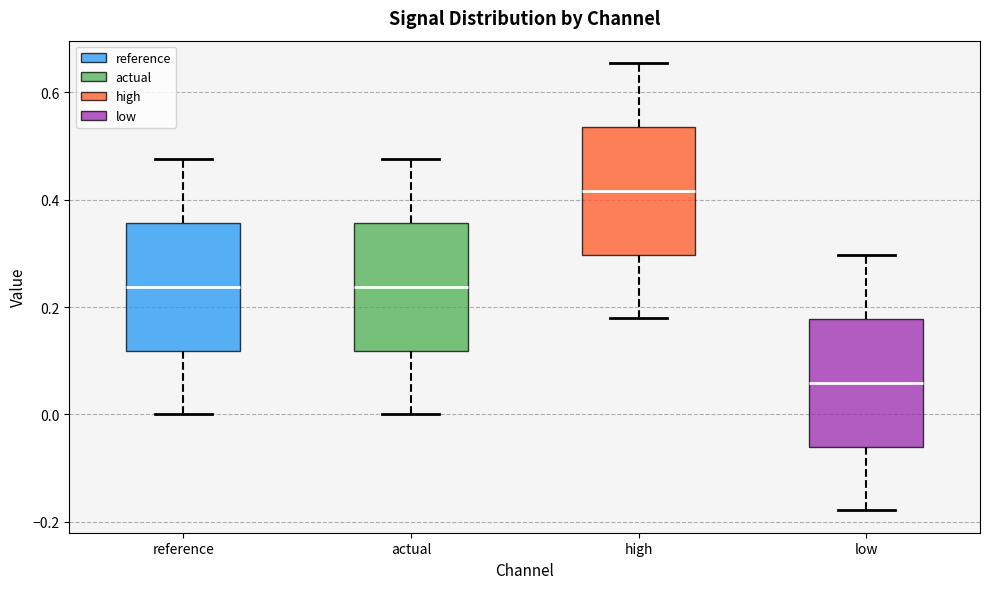

Where does the lower whisker of the box for low end on the y-axis? The values are not printed on the chart, so give them approximately, as read against the axis.

-0.18